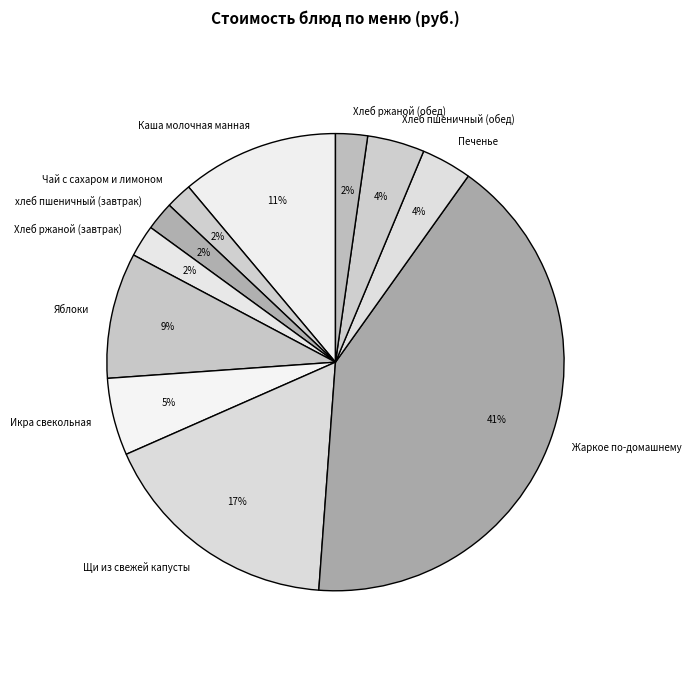

Do Хлеб ржаной (завтрак) and Хлеб ржаной (обед) together represent more than half of the pie?

No